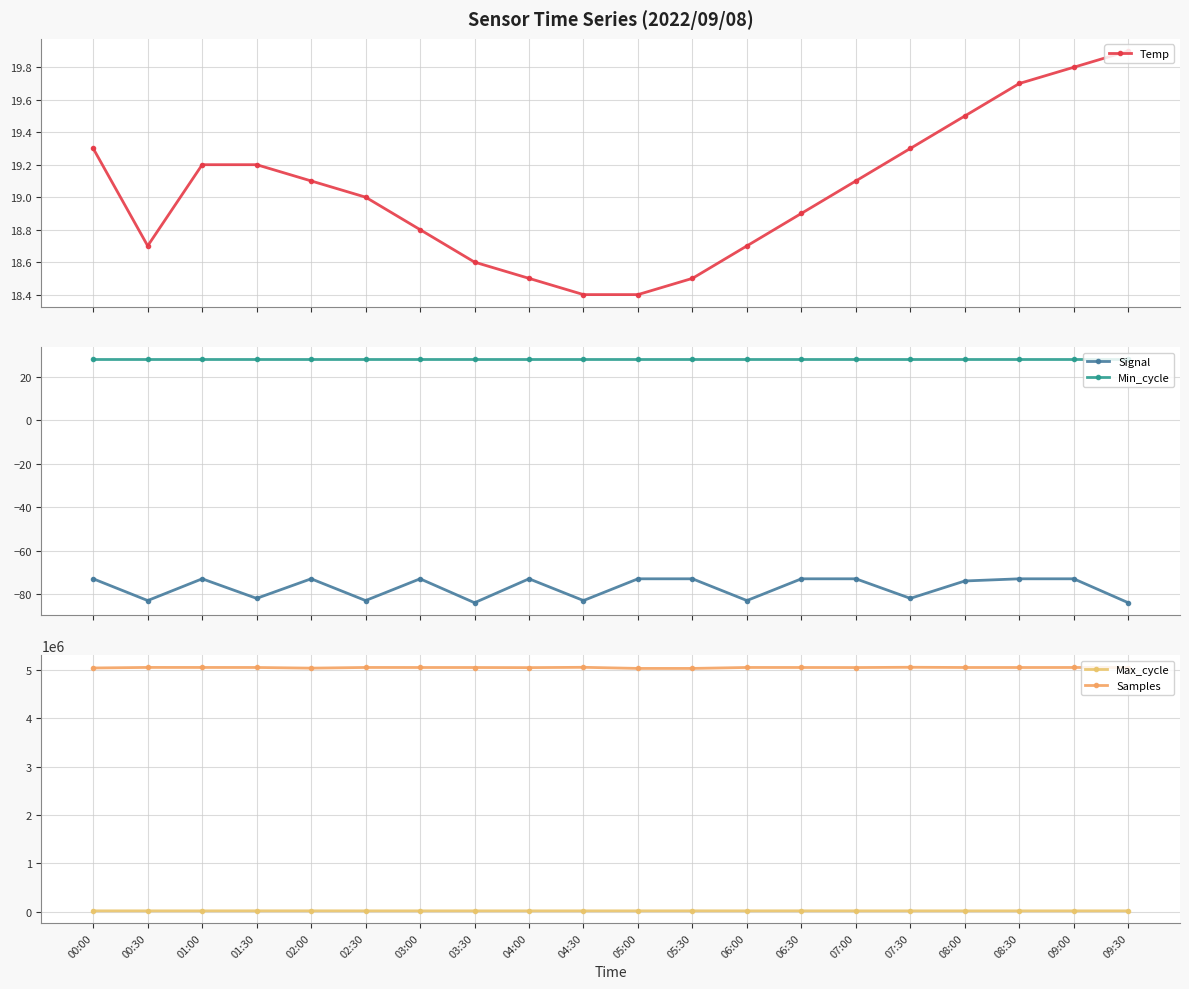

What are all the series names shown in the legend?

Temp, Signal, Min_cycle, Max_cycle, Samples